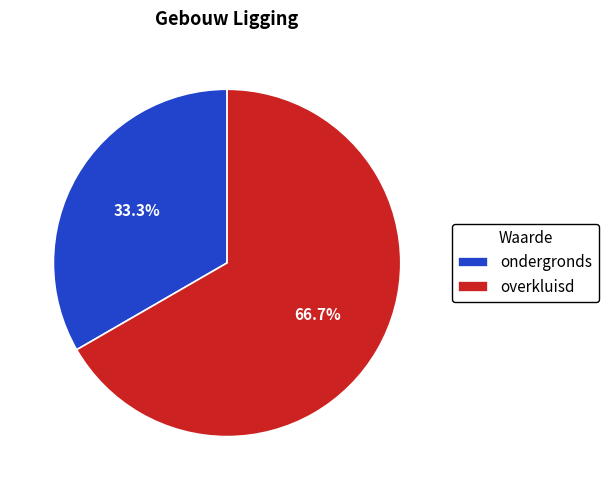

Which slice is the smallest?

ondergronds